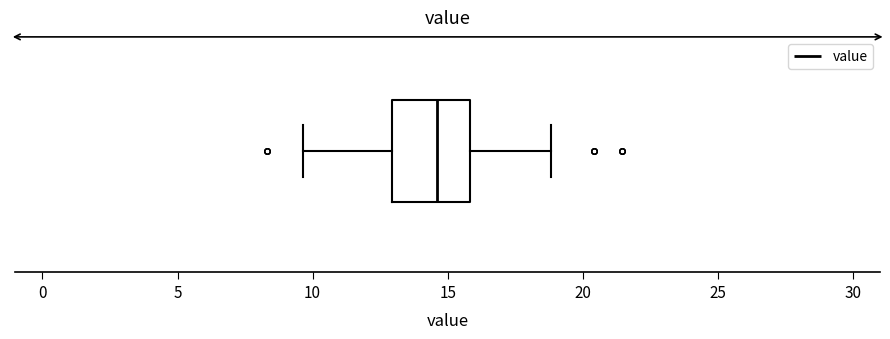

Read this box plot against the x-axis: the position of the median line, the range covered by the box, and the ends of both whiskers. The values are not printed on the chart, so give them approximately, as read against the axis.

median 14.5, box 13.0 to 16.0, whiskers 9.5 to 19.0